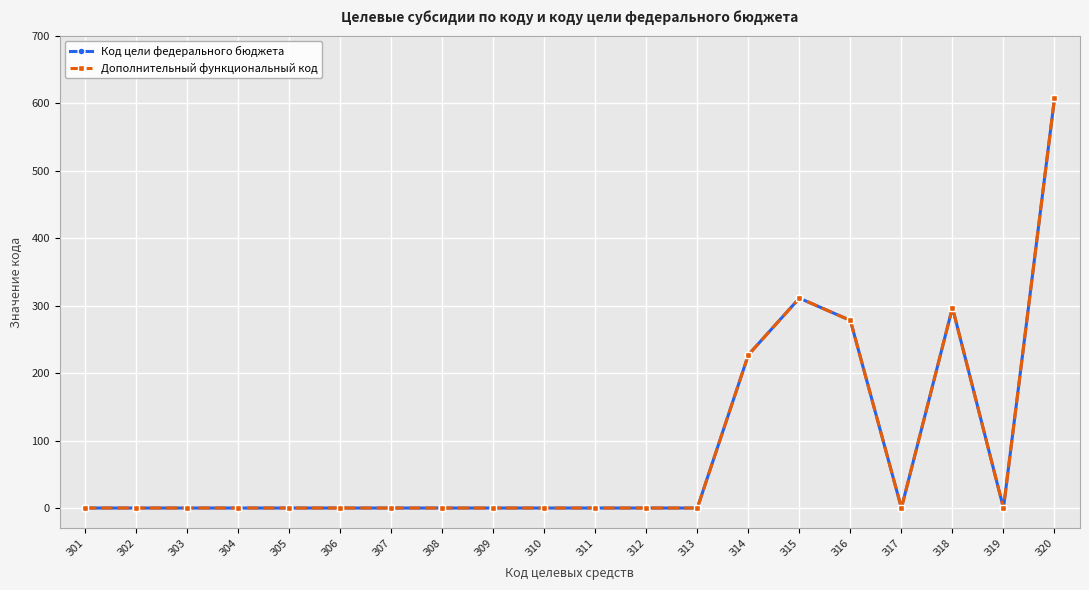

What is the greatest value displayed?

607